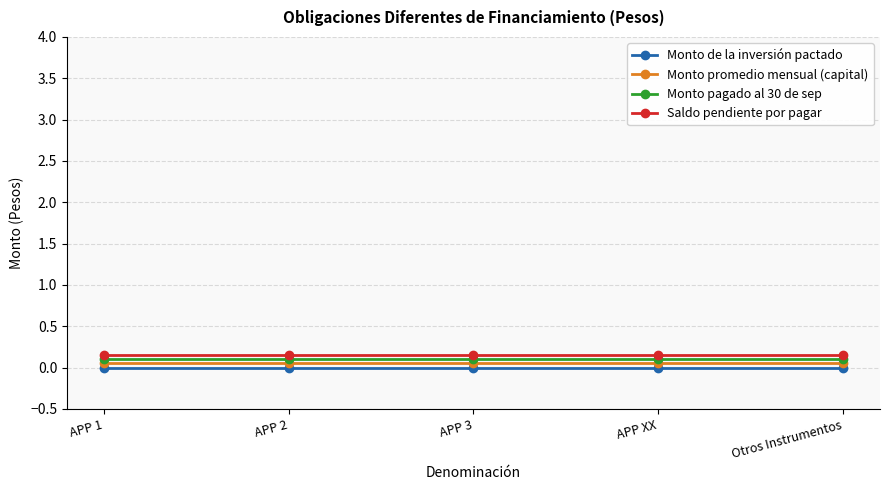

Is this an area chart (filled region under the line)?

No